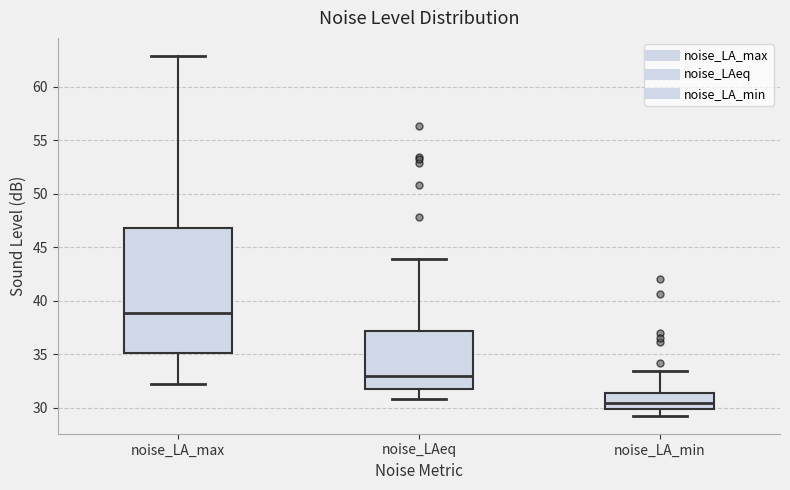

Where is the upper edge of the box for noise_LAeq on the y-axis? The values are not printed on the chart, so give them approximately, as read against the axis.

37.0